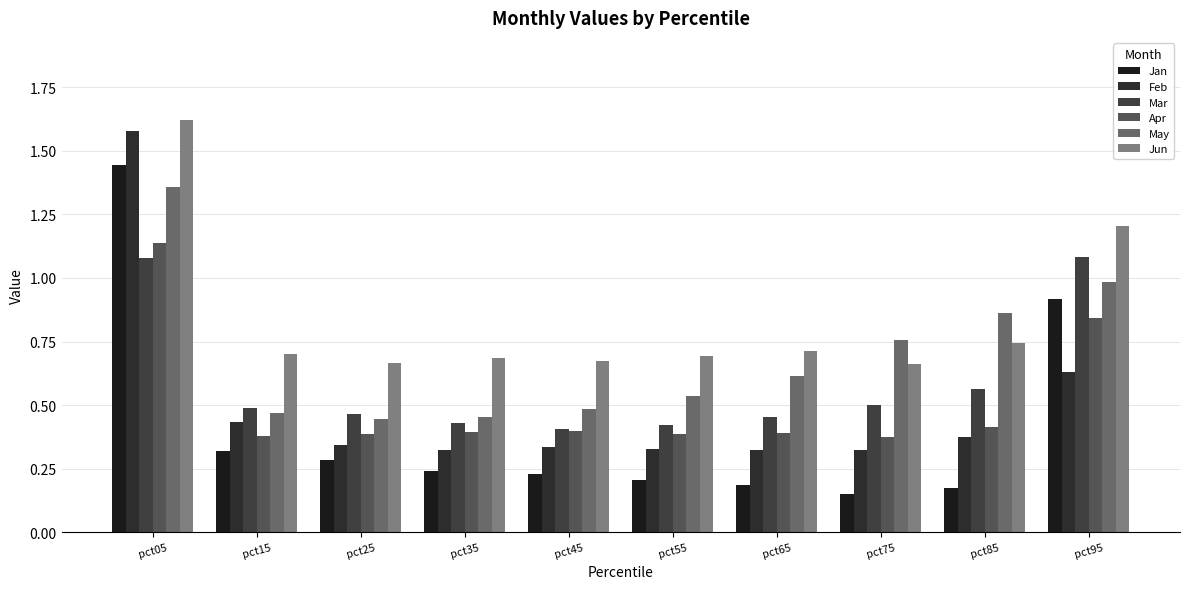

At which label does Mar reach its peak?

pct95